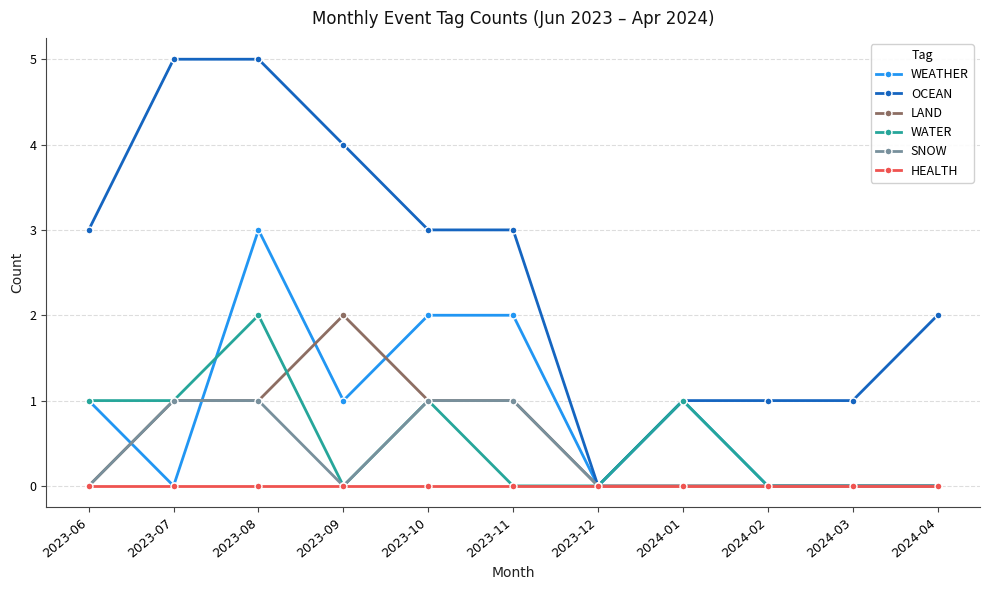

Reading left to right, transcribe all the data shown in this chart.

WEATHER: 1	0	3	1	2	2	0	1	0	0	0
OCEAN: 3	5	5	4	3	3	0	1	1	1	2
LAND: 0	1	1	2	1	1	0	0	0	0	0
WATER: 1	1	2	0	1	0	0	1	0	0	0
SNOW: 0	1	1	0	1	1	0	0	0	0	0
HEALTH: 0	0	0	0	0	0	0	0	0	0	0